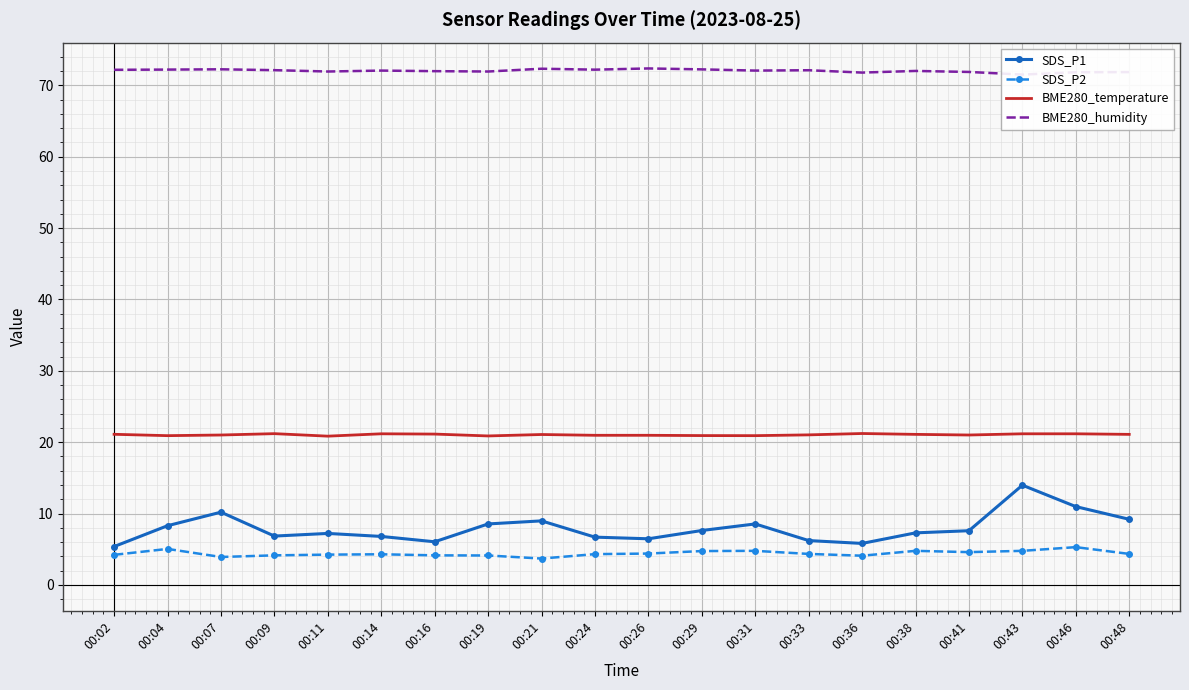

True or false: SDS_P2 and SDS_P1 cross at least once.

False